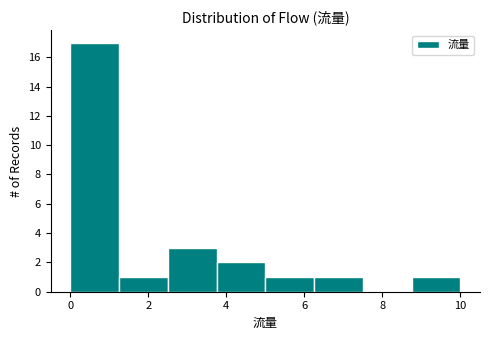

Over which range of the x-axis is the bar tallest?

0.00 to 1.25